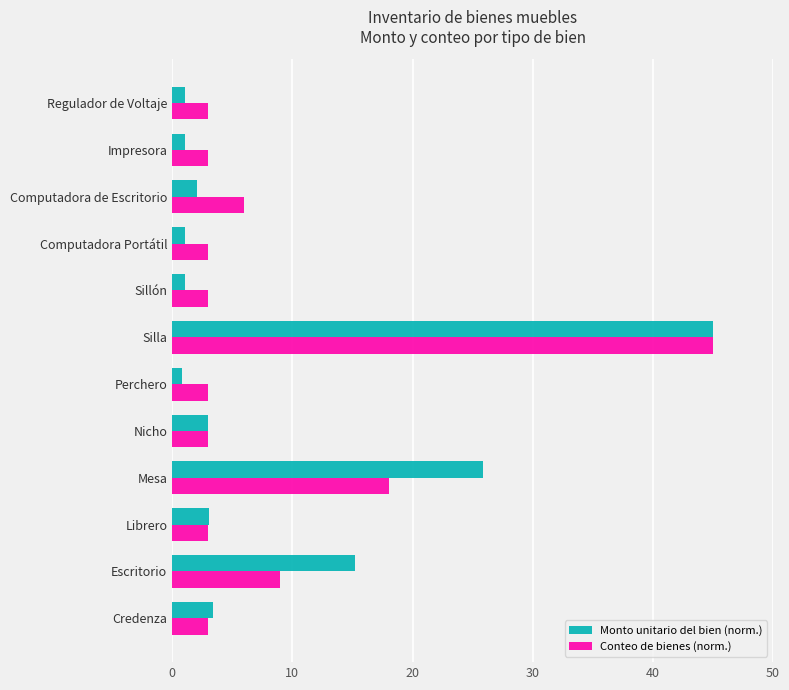

What is the spread (max minus min) of values at Regulador de Voltaje?

1.9